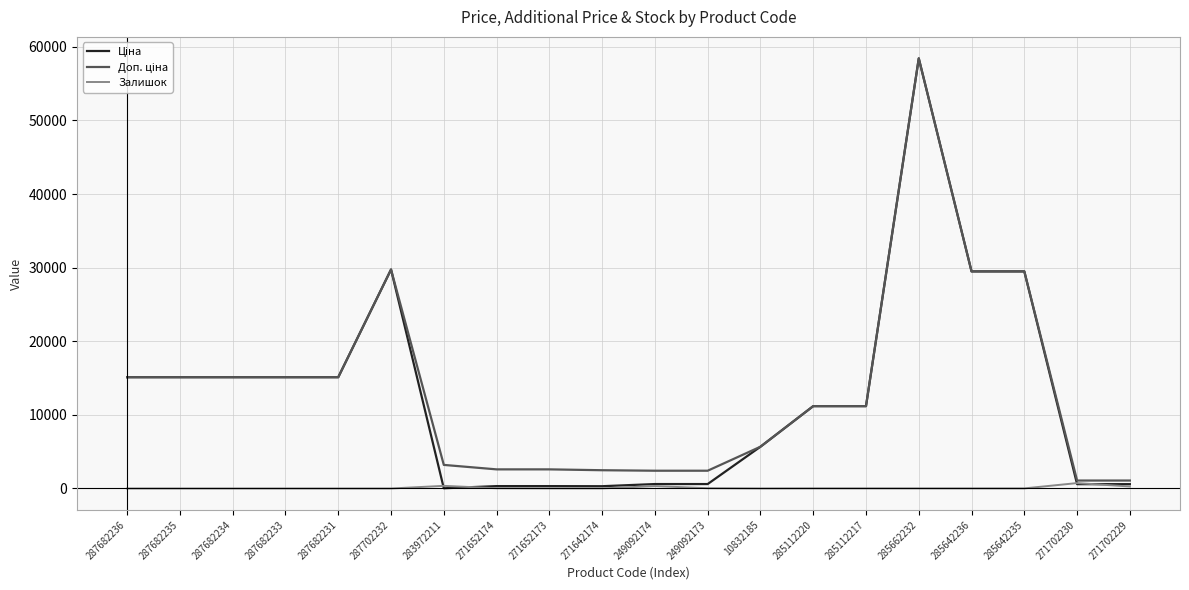

True or false: Залишок has a value of 38.0 at 249092173.

True